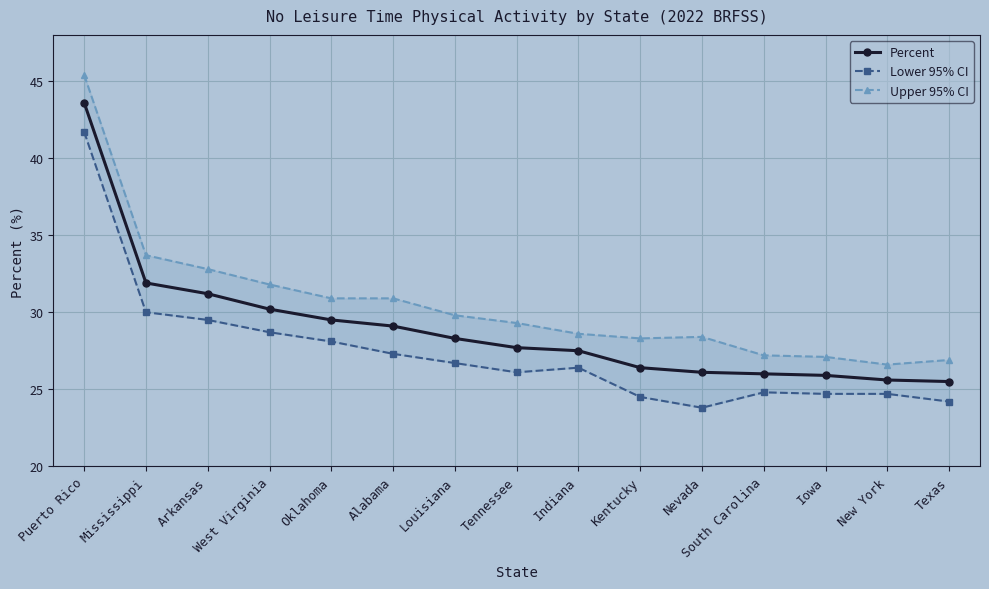

True or false: Lower 95% CI and Upper 95% CI cross at least once.

False